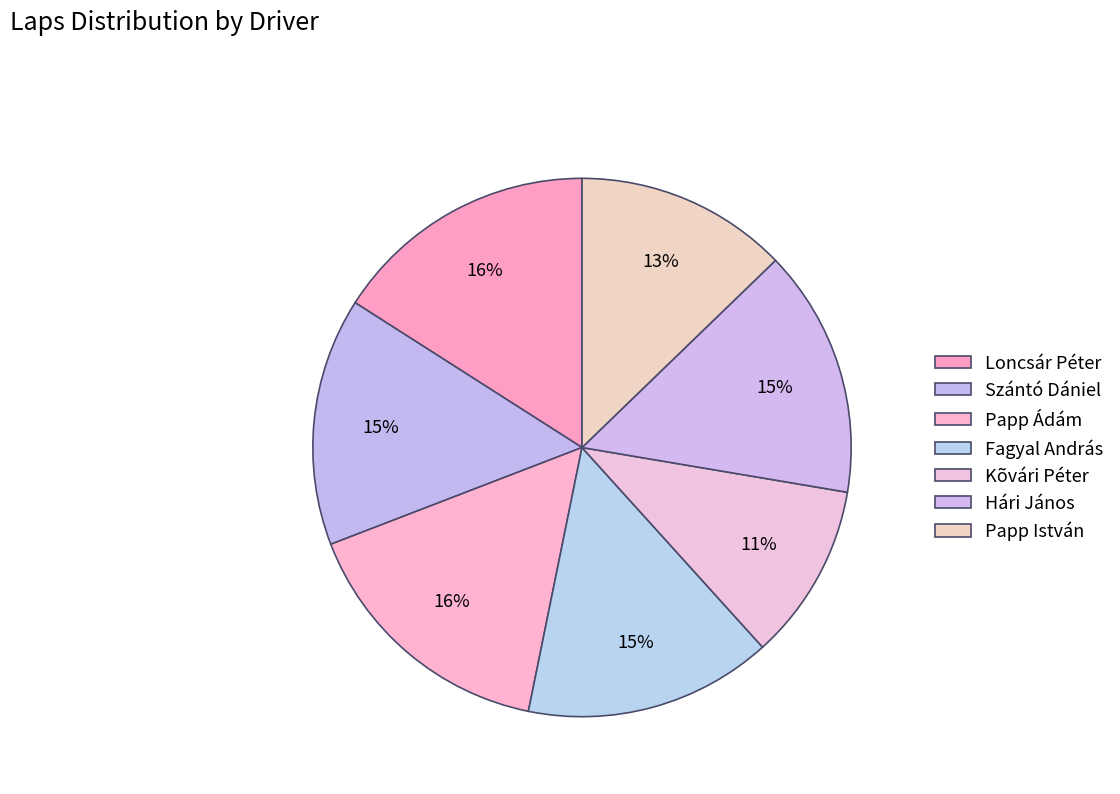

Is Hári János the majority of the pie?

No